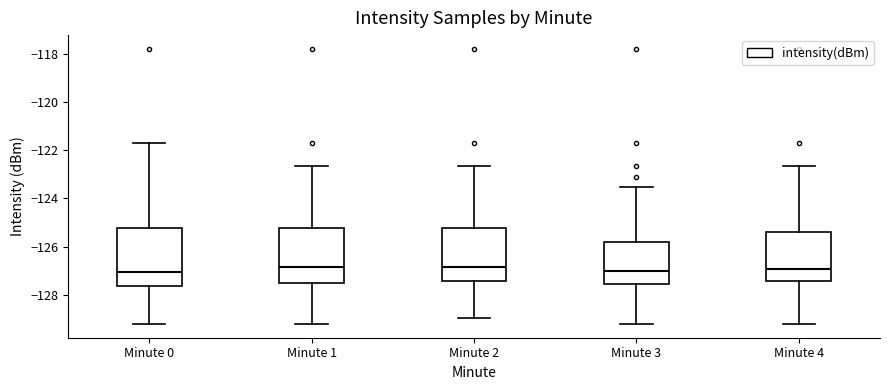

Reading left to right, transcribe this box plot: for each box, give where its median line is, the range the box spans, and where its two whiskers end, as read against the y-axis. The values are not printed on the chart, so give them approximately, as read against the axis.

Minute 0: median -127.0, box -127.6 to -125.2, whiskers -129.2 to -121.6
Minute 1: median -126.8, box -127.6 to -125.2, whiskers -129.2 to -122.6
Minute 2: median -126.8, box -127.4 to -125.2, whiskers -129.0 to -122.6
Minute 3: median -127.0, box -127.6 to -125.8, whiskers -129.2 to -123.6
Minute 4: median -127.0, box -127.4 to -125.4, whiskers -129.2 to -122.6